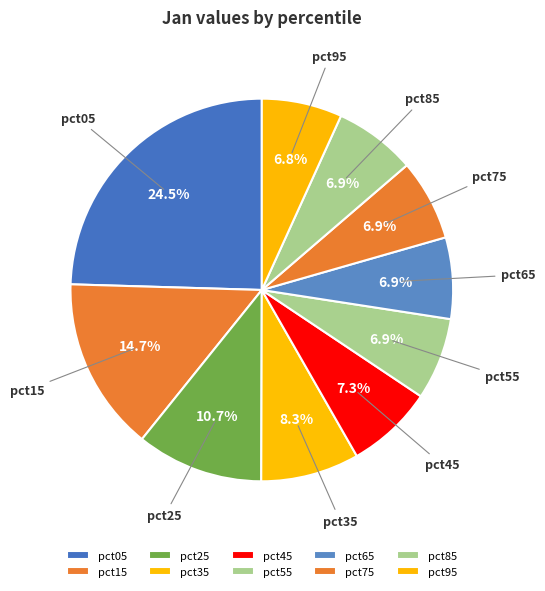

To the nearest percent, what percentage of the pie is pct25?

11%